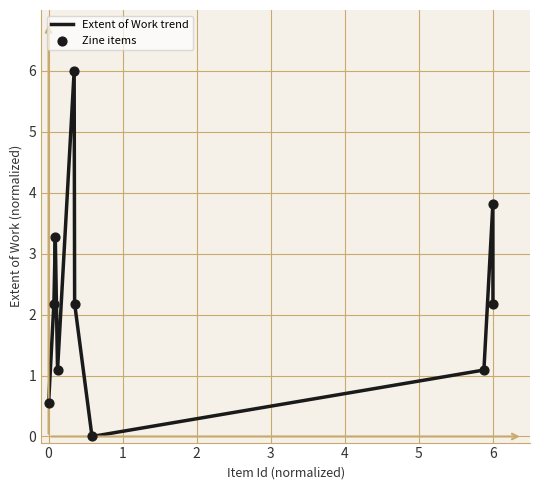

What is the difference between the maximum and minimum values?

6.0